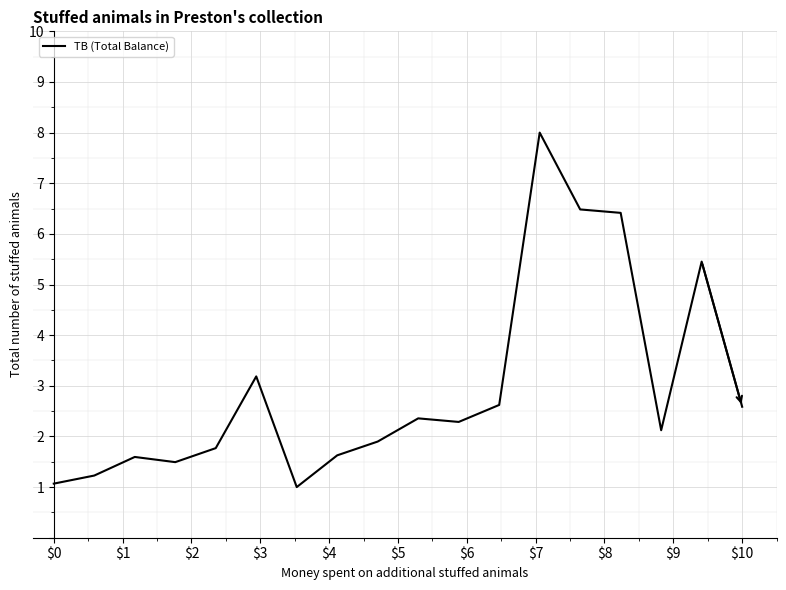

What is the difference between the maximum and minimum values?

7.0